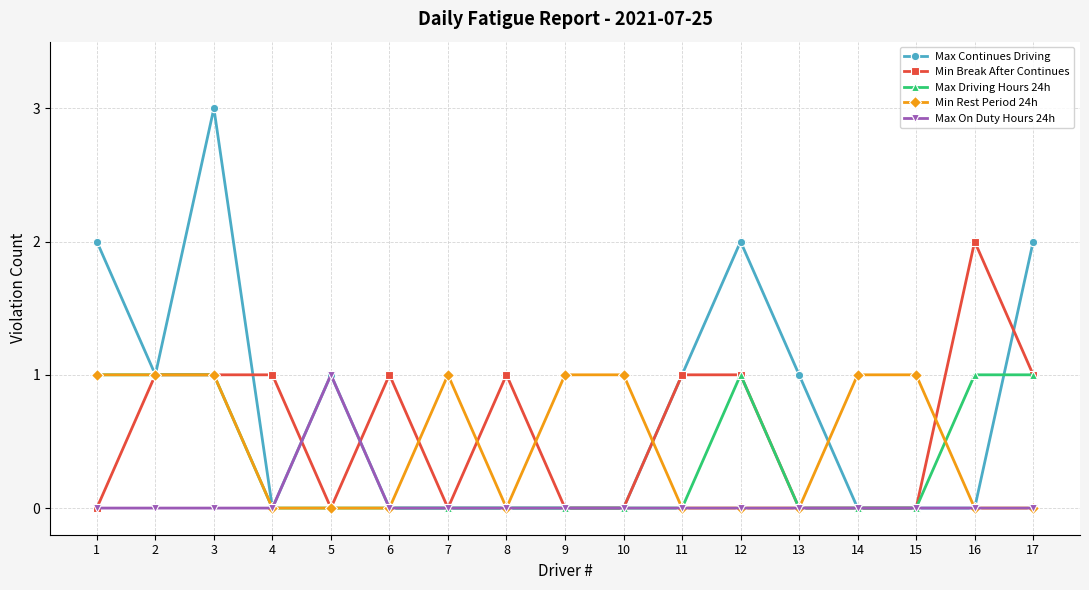

Is it true that Max Continues Driving equals 0 at 16?

True